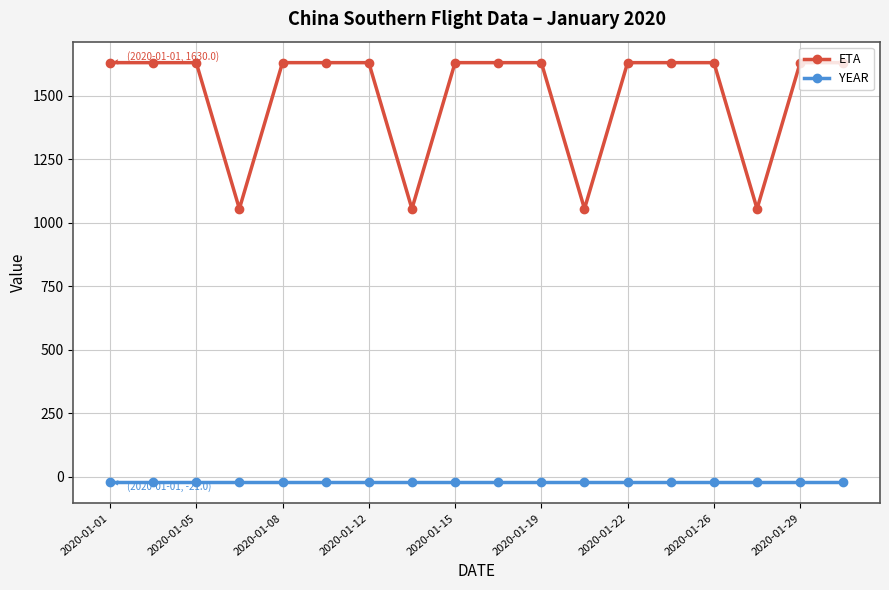

List the series in order of their overall mean, lowest first.

YEAR, ETA